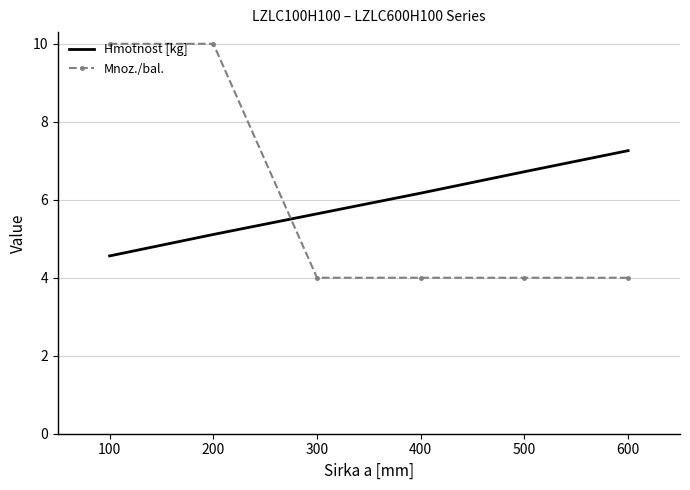

The Mnoz./bal. series shows 1.2 at 500. True or false?

False